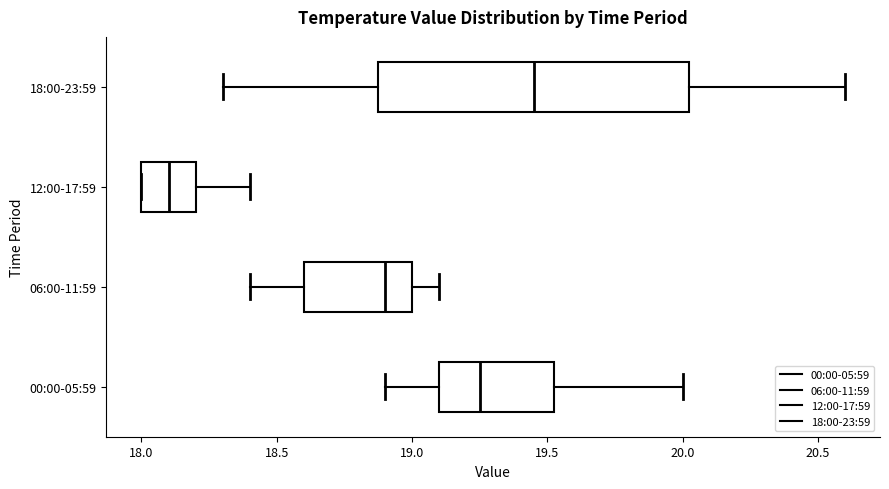

Which box has the furthest to the left median line?

12:00-17:59